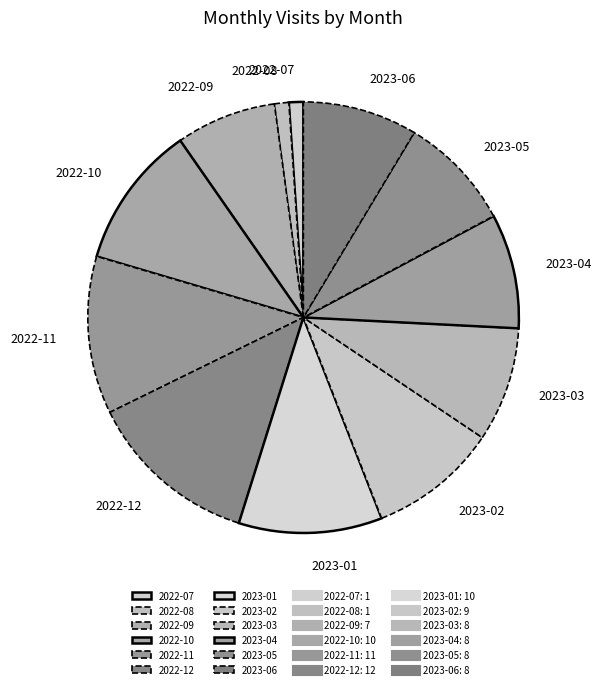

Which slice is the largest?

2022-12